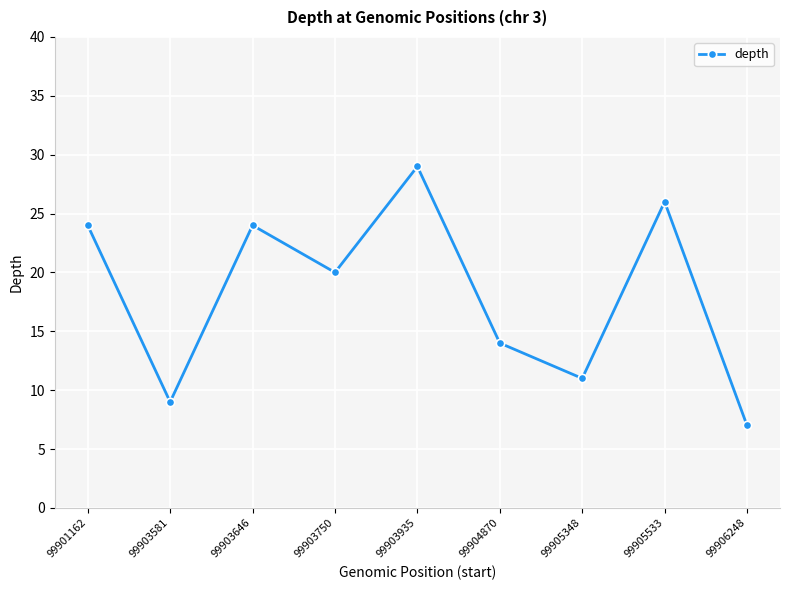

Reading right to left, what are all the values shown in this chart?

7	26	11	14	29	20	24	9	24